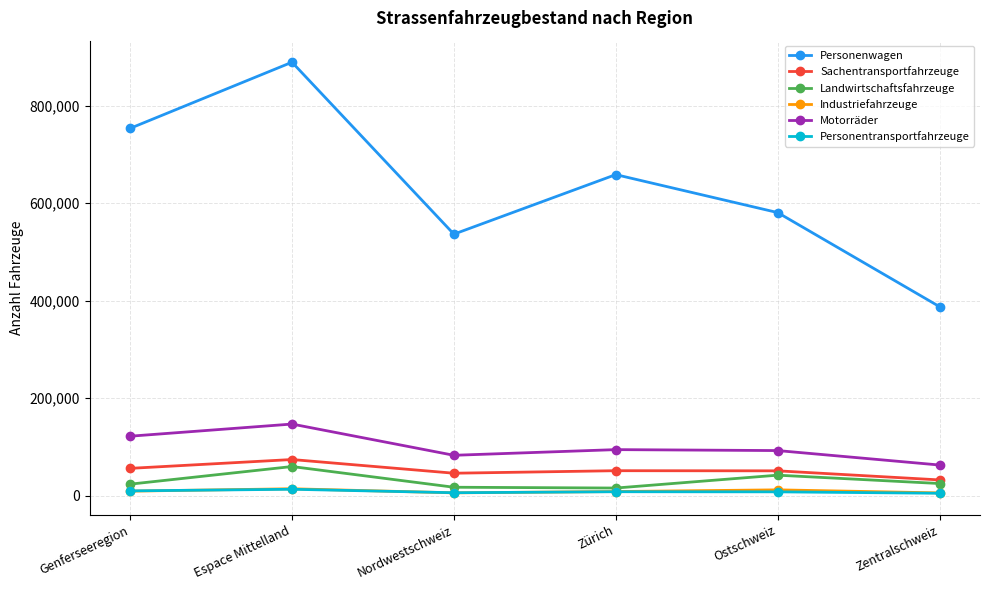

What is the label of the 2nd point from the right?

Ostschweiz